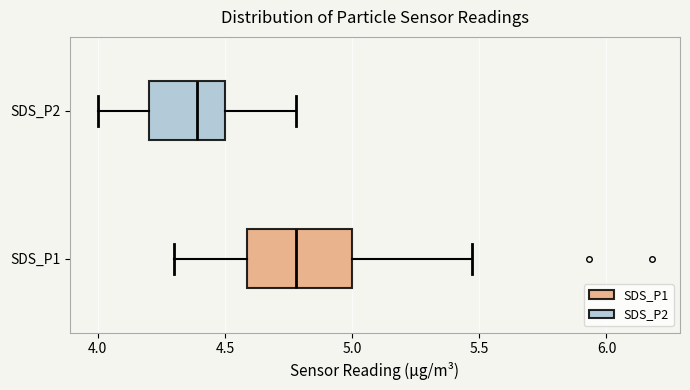

Where is the right edge of the box for SDS_P2 on the x-axis? The values are not printed on the chart, so give them approximately, as read against the axis.

4.50